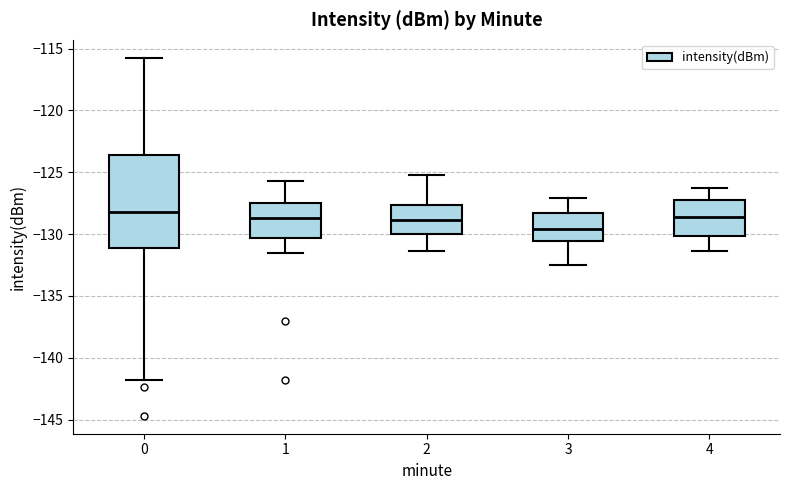

Comparing the boxes themselves (not the whiskers), which one is the tallest?

0